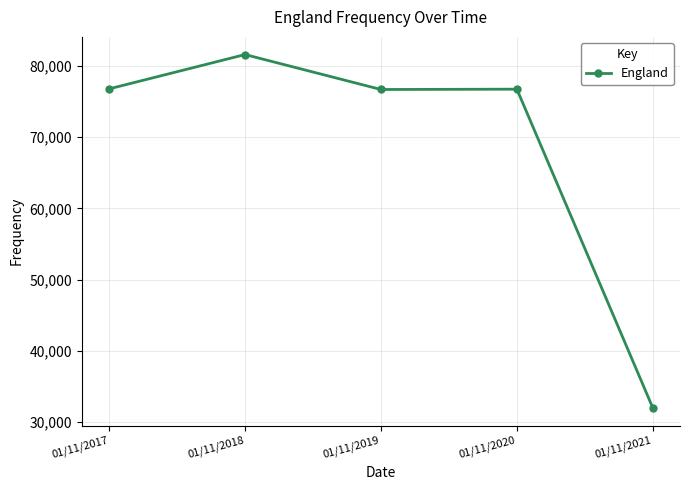

What value does the data have at 01/11/2017, to the nearest 100?

76800